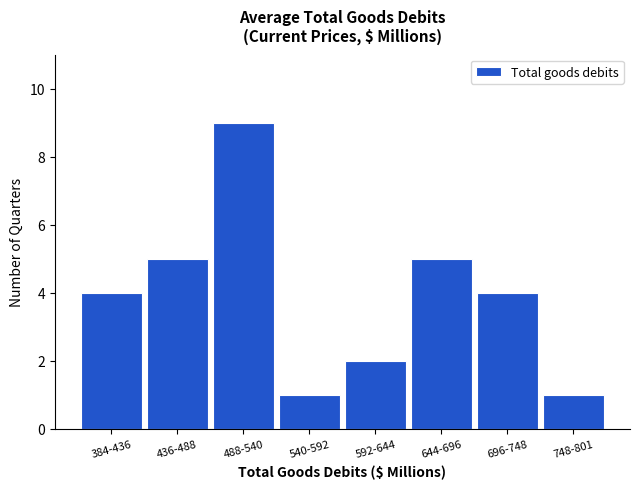

Reading right to left, list all the values displayed in this chart.

748-801=1	696-748=4	644-696=5	592-644=2	540-592=1	488-540=9	436-488=5	384-436=4